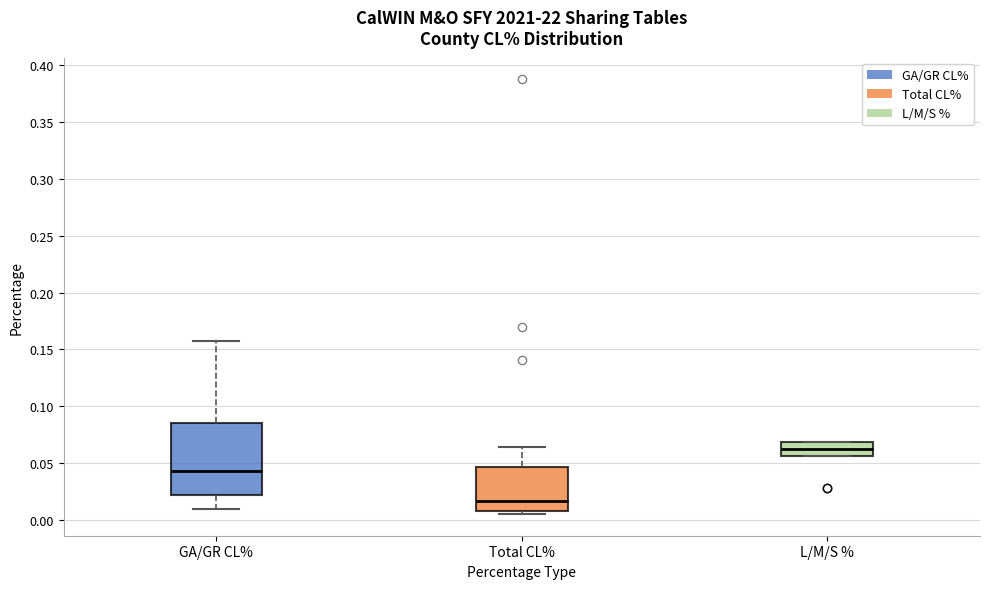

Reading left to right, transcribe this box plot: for each box, give where its median line is, the range the box spans, and where its two whiskers end, as read against the y-axis. The values are not printed on the chart, so give them approximately, as read against the axis.

GA/GR CL%: median 0.045, box 0.020 to 0.085, whiskers 0.010 to 0.160
Total CL%: median 0.015, box 0.010 to 0.045, whiskers 0.005 to 0.065
L/M/S %: median 0.060, box 0.055 to 0.070, whiskers 0.055 to 0.070